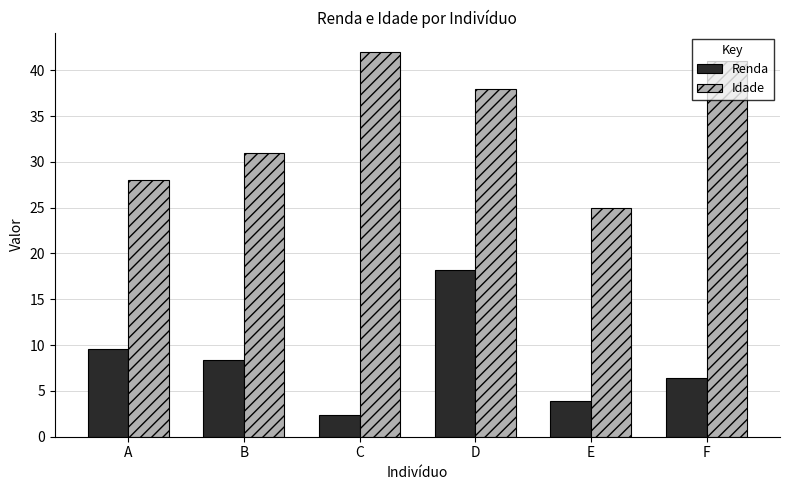

What is the value of the Renda bar at the 1st from the left?

9.6